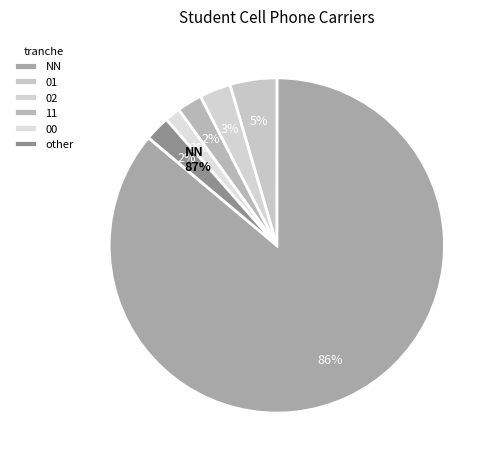

True or false: other accounts for 2% of the total.

True